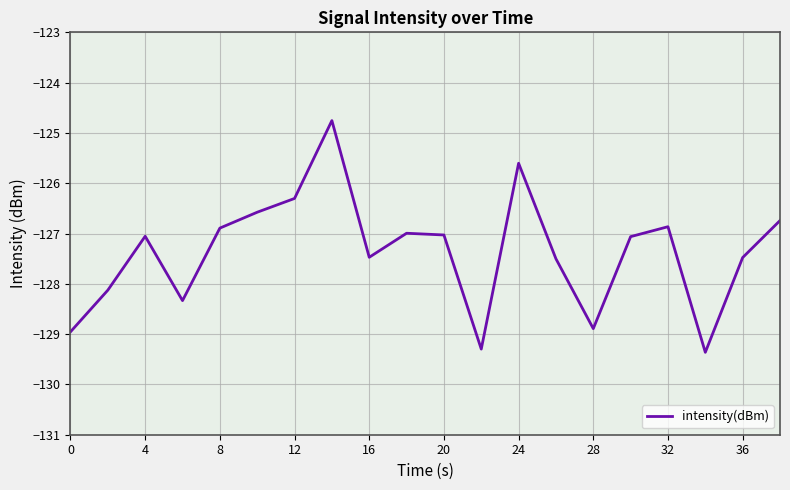

What is the difference between the maximum and minimum values?

4.6